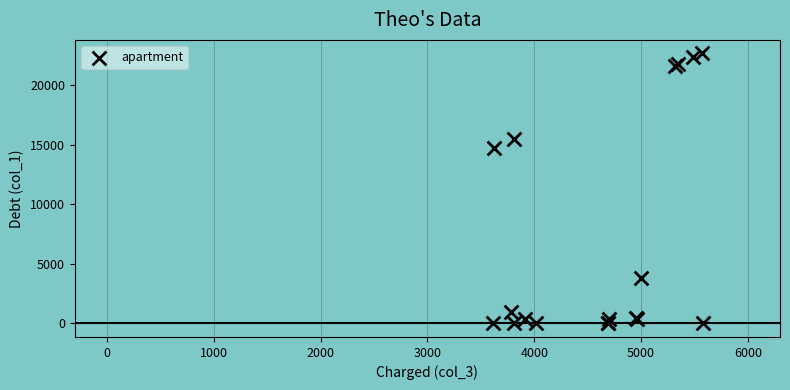

What Y value in the scatter plot is closest to 11341?

14740.9